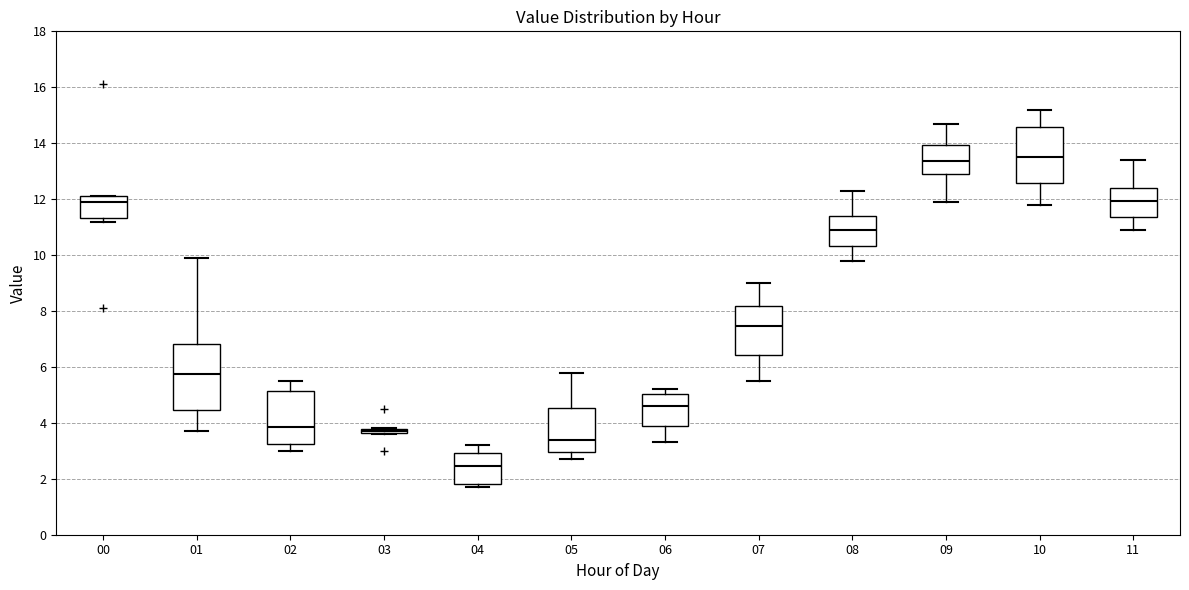

Which box is the tallest, from its lower edge to its upper edge?

01